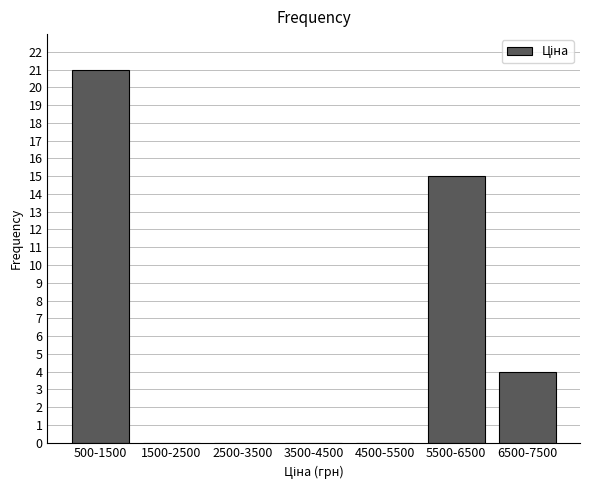

Reading left to right, list all the values displayed in this chart.

500-1500=21	1500-2500=0	2500-3500=0	3500-4500=0	4500-5500=0	5500-6500=15	6500-7500=4